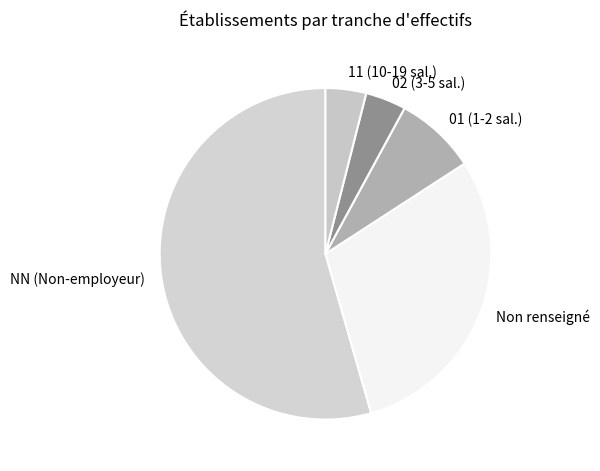

Do 11 (10-19 sal.) and NN (Non-employeur) together represent more than half of the pie?

Yes